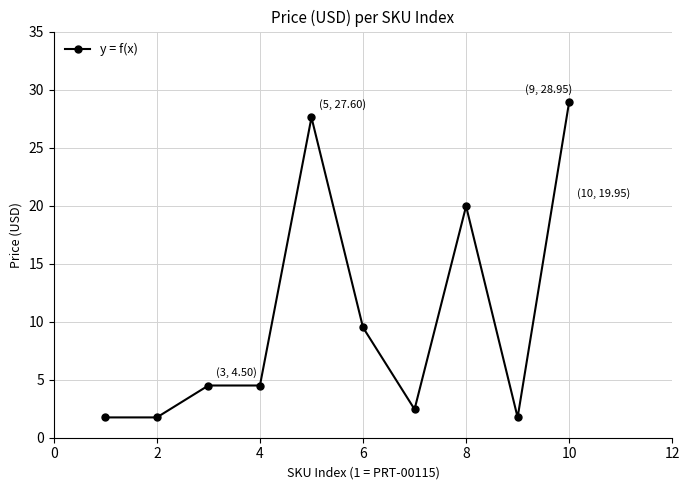

What is the difference between the maximum and second lowest values?

27.2